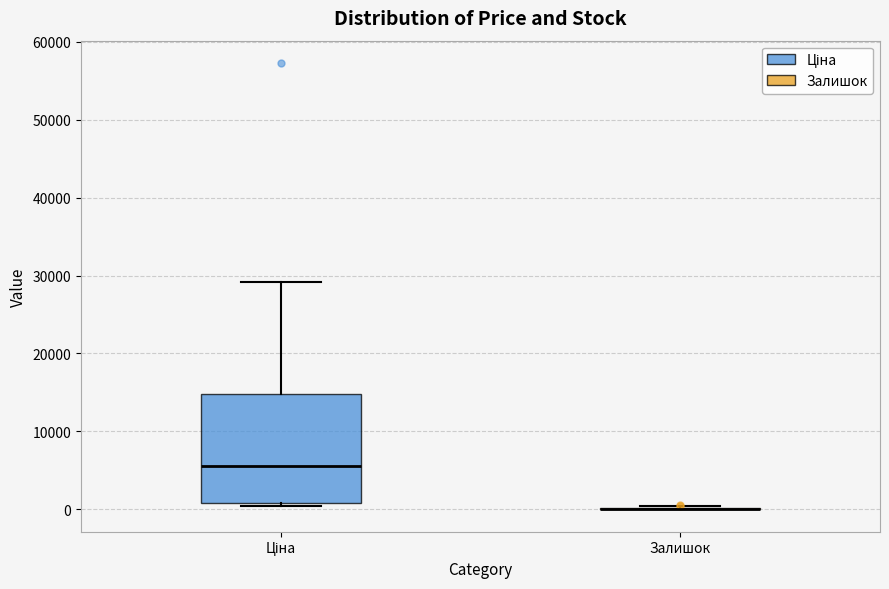

Comparing the boxes themselves (not the whiskers), which one is the tallest?

Ціна